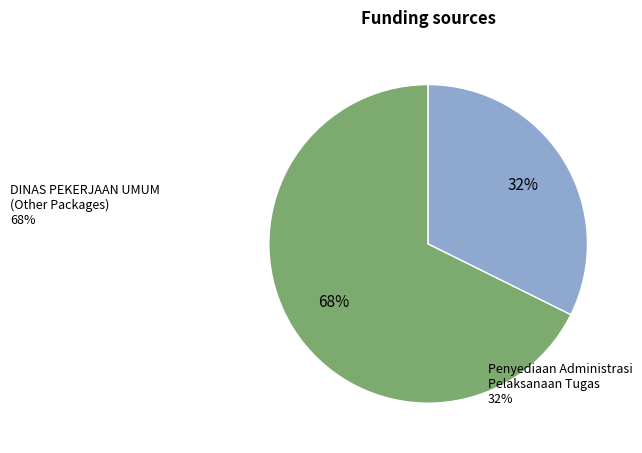

What is the smallest slice in the pie chart?

Penyediaan Administrasi Pelaksanaan Tugas